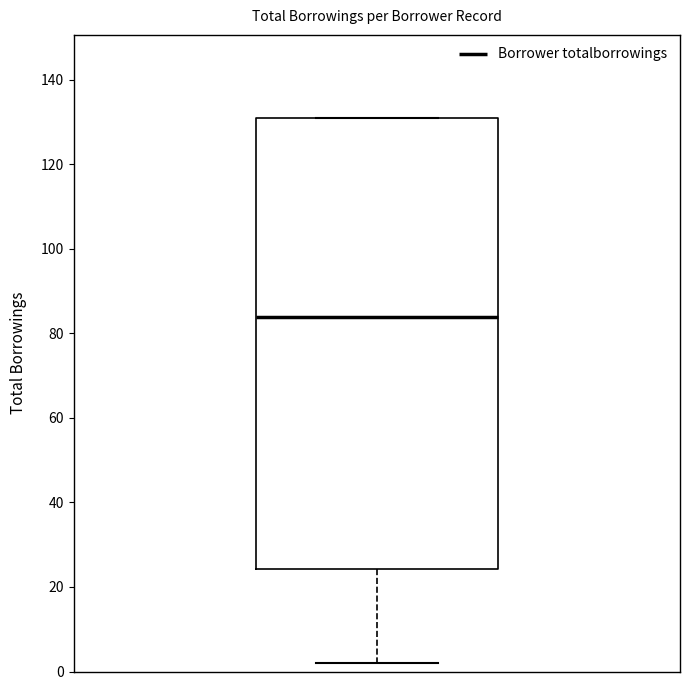

Read this box plot against the y-axis: the position of the median line, the range covered by the box, and the ends of both whiskers. The values are not printed on the chart, so give them approximately, as read against the axis.

median 84, box 24 to 132, whiskers 2 to 132